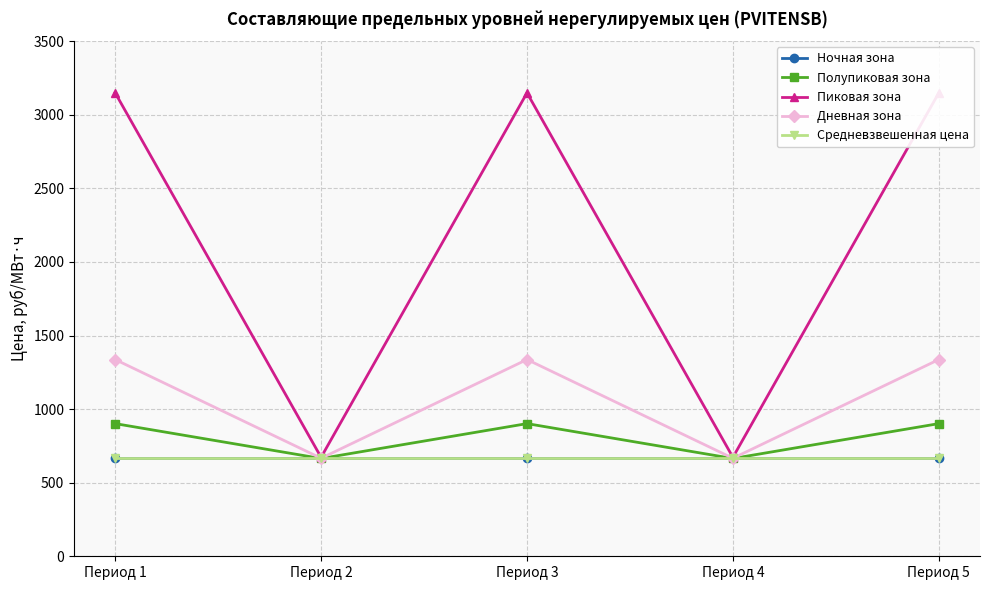

What are all the series names shown in the legend?

Ночная зона, Полупиковая зона, Пиковая зона, Дневная зона, Средневзвешенная цена